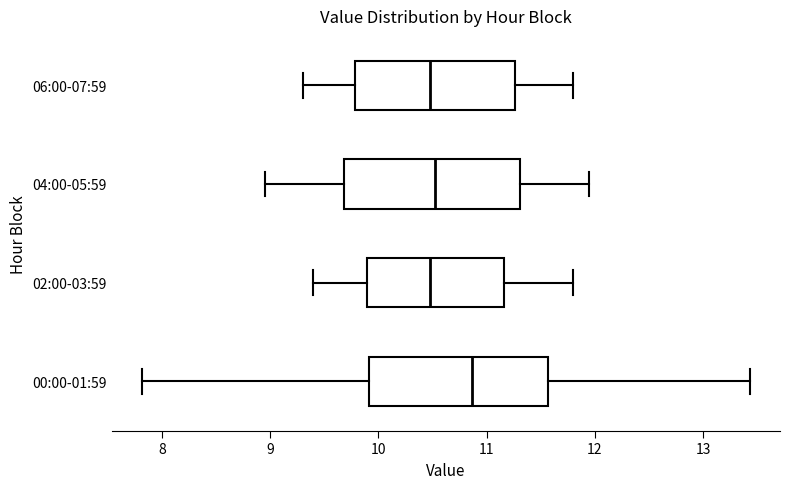

Reading bottom to top, read every box against the x-axis: the position of its median line, the range the box covers, and the ends of its whiskers. The values are not printed on the chart, so give them approximately, as read against the axis.

00:00-01:59: median 10.9, box 9.9 to 11.6, whiskers 7.8 to 13.4
02:00-03:59: median 10.5, box 9.9 to 11.2, whiskers 9.4 to 11.8
04:00-05:59: median 10.5, box 9.7 to 11.3, whiskers 9.0 to 12.0
06:00-07:59: median 10.5, box 9.8 to 11.3, whiskers 9.3 to 11.8